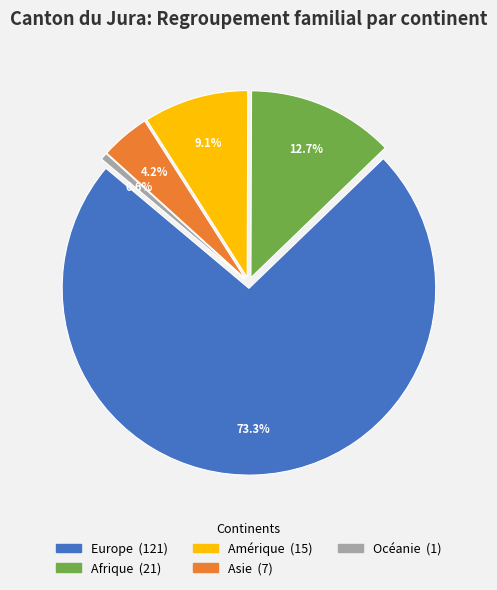

Count the number of slices in the pie.

5